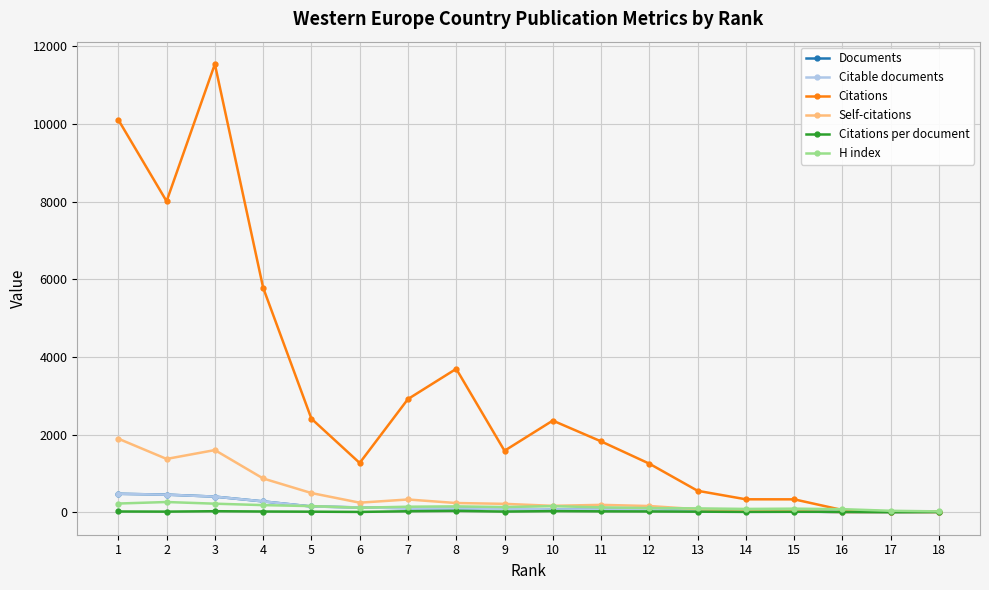

True or false: Self-citations has more than 2 points higher than both neighbors.

True